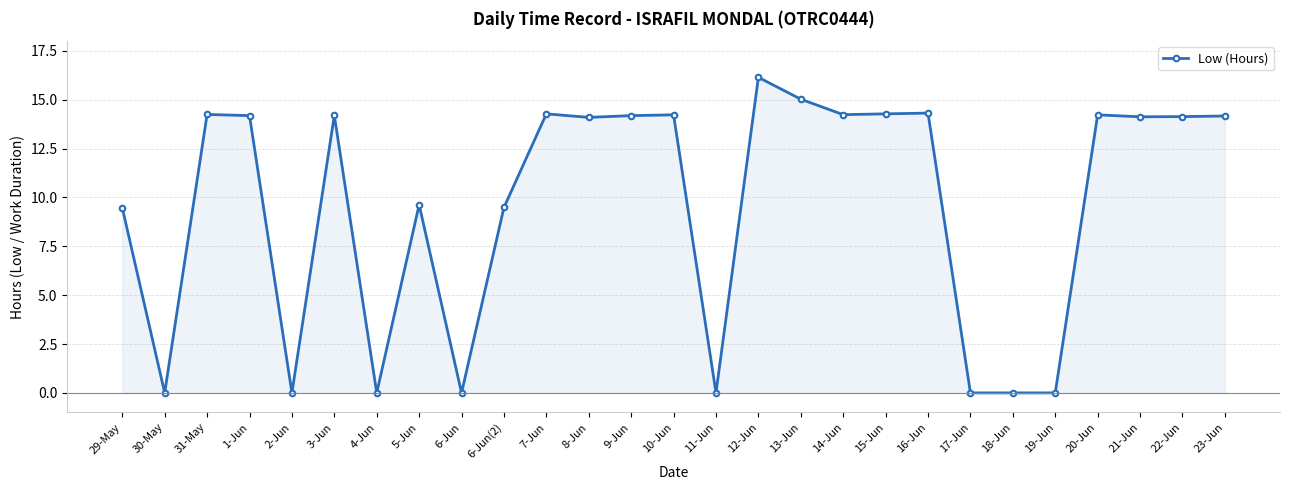

At which category does the chart reach its peak across all series?

12-Jun